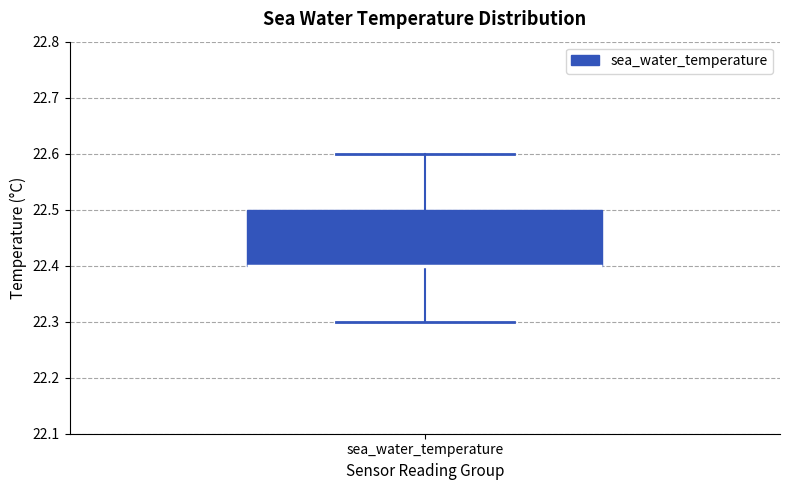

Where does the upper whisker of the box for sea_water_temperature end on the y-axis? The values are not printed on the chart, so give them approximately, as read against the axis.

22.6